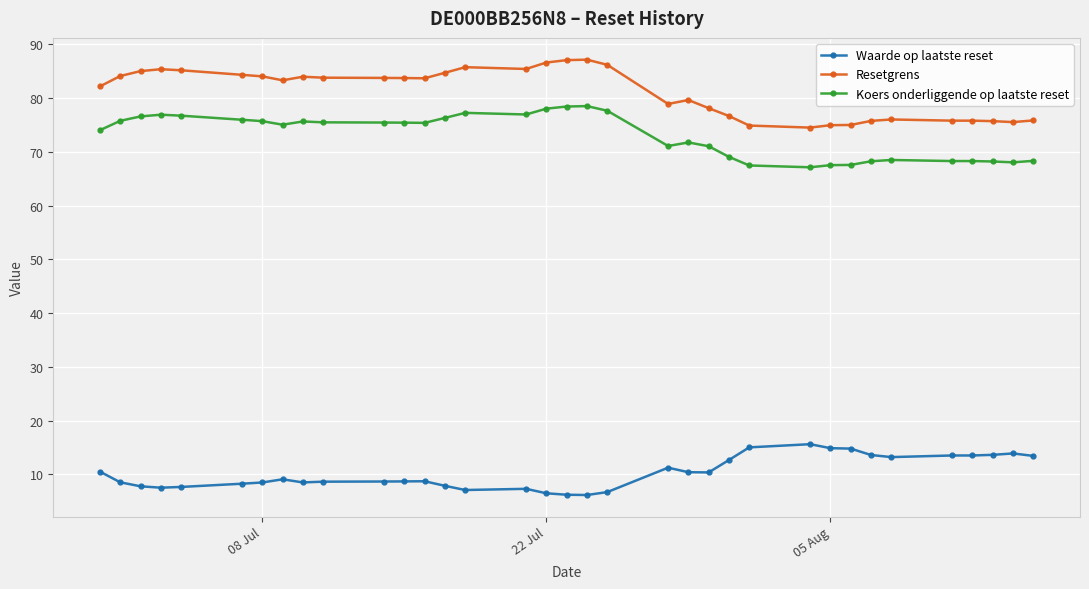

What are all the series names shown in the legend?

Waarde op laatste reset, Resetgrens, Koers onderliggende op laatste reset